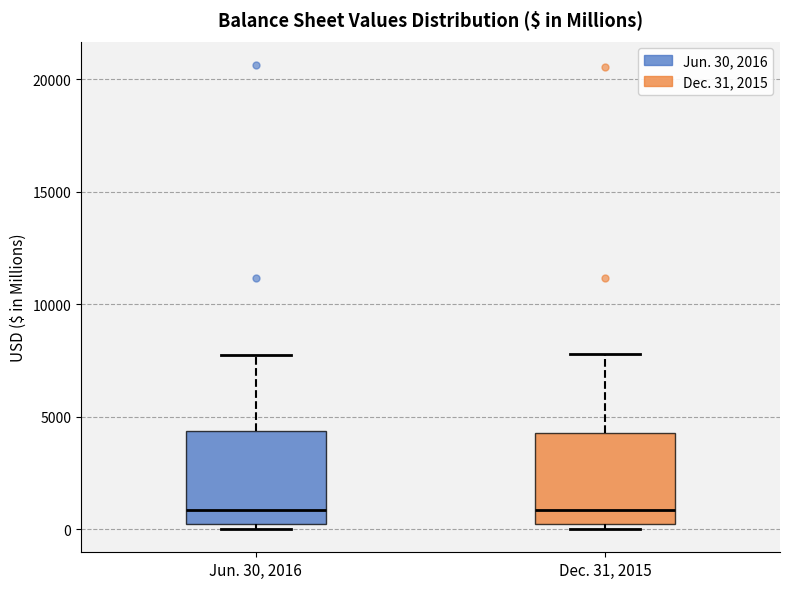

Where is the lower edge of the box for Dec. 31, 2015 on the y-axis? The values are not printed on the chart, so give them approximately, as read against the axis.

0